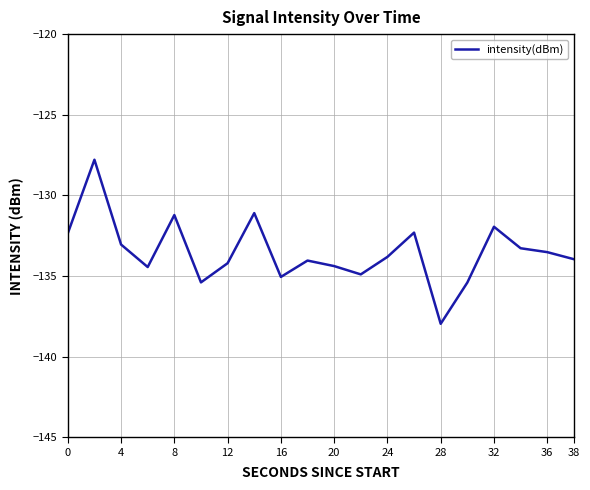

True or false: the data has more than 0 interior local peaks.

True